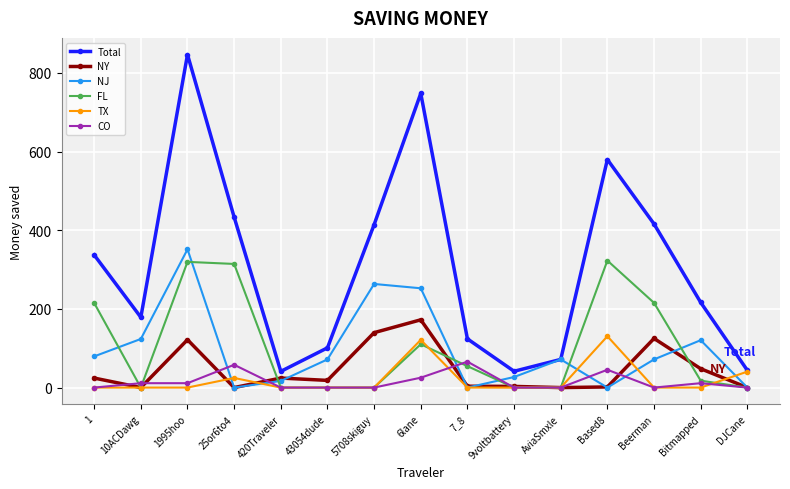

What is the label of the 10th point from the right?

43054dude